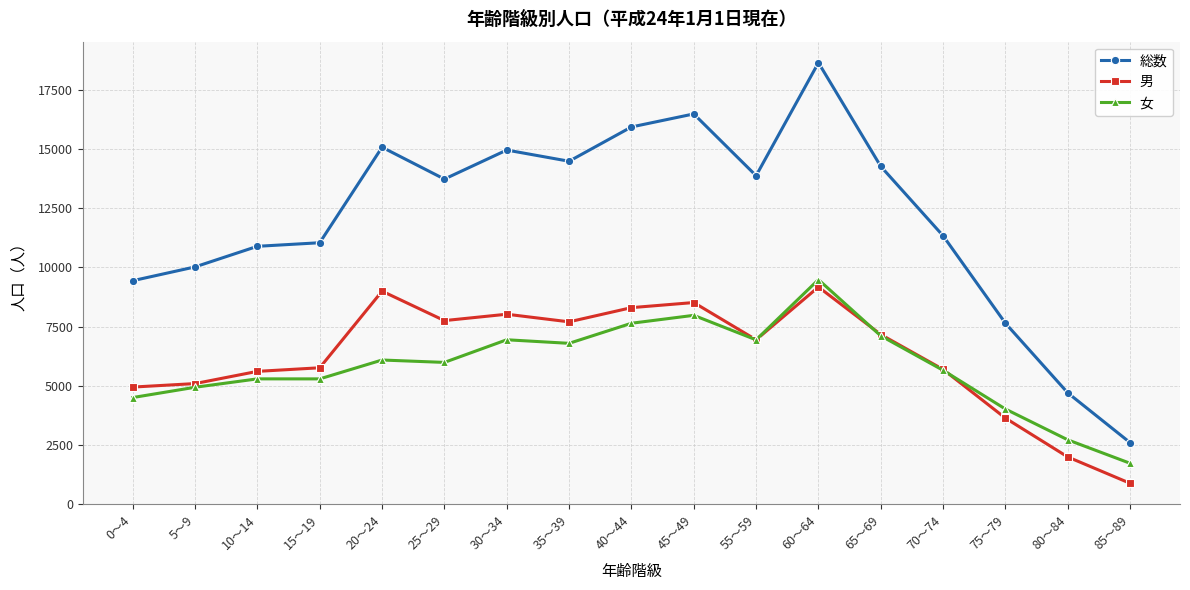

True or false: 男 has more than 0 points higher than both neighbors.

True